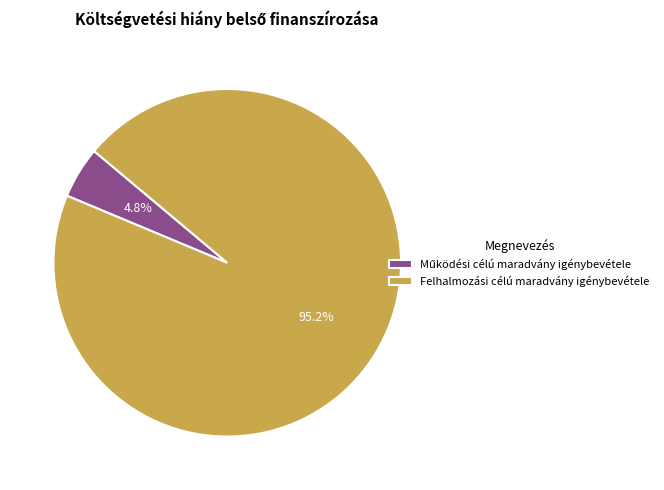

Which slice represents more than half of the pie?

Felhalmozási célú maradvány igénybevétele